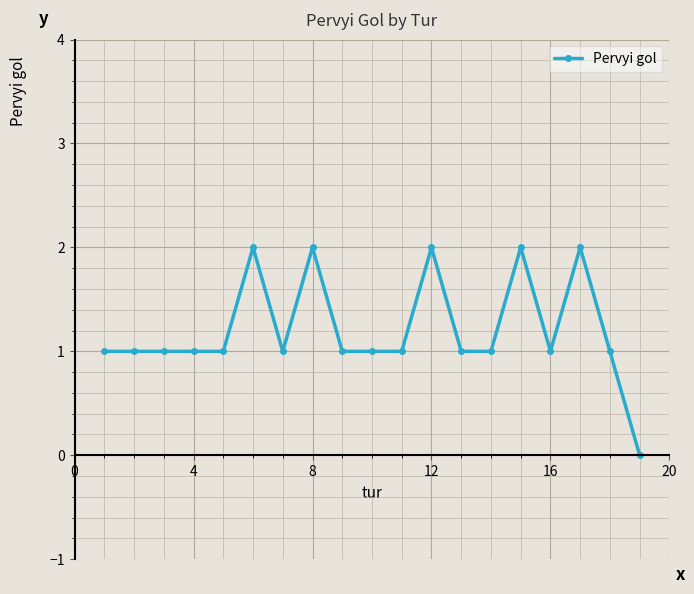

True or false: the data has more than 0 interior local peaks.

True